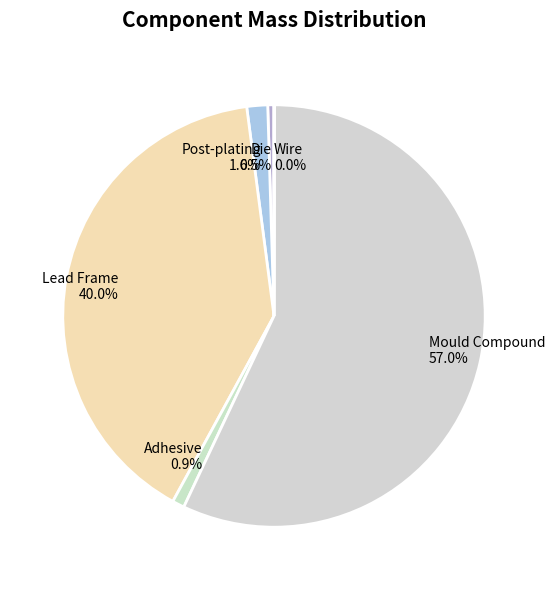

What is the largest slice in the pie chart?

Mould Compound